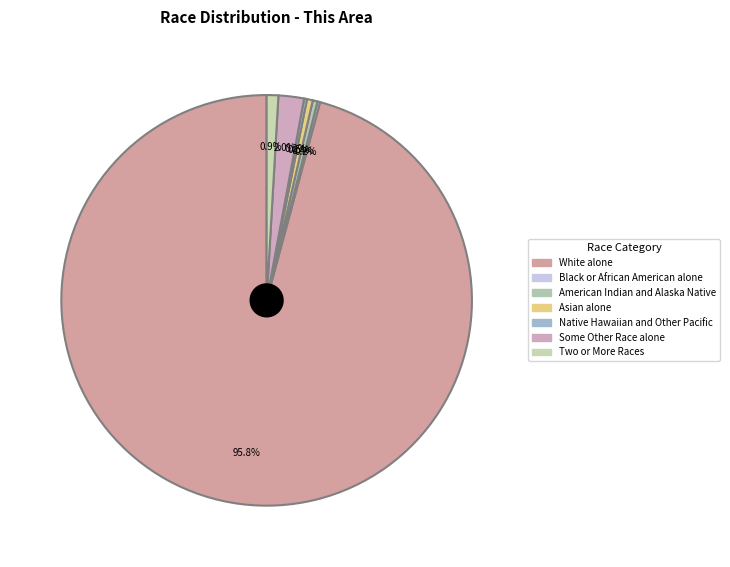

Does White alone account for over 50% of the chart?

Yes